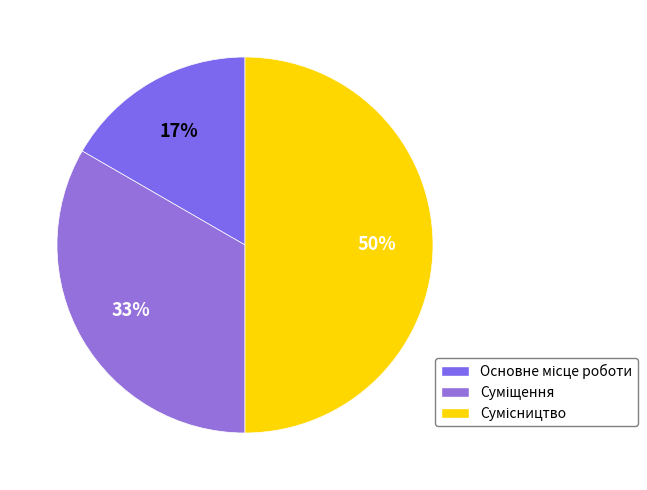

Rank the categories by value from lowest to highest.

Основне місце роботи, Суміщення, Сумісництво